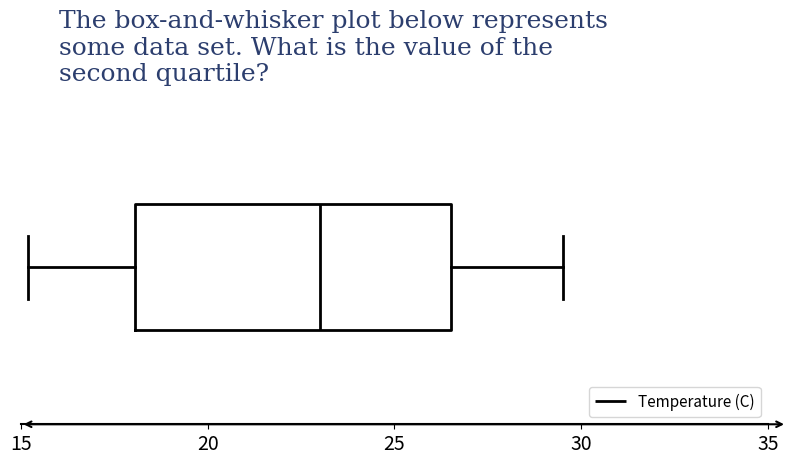

Where does the right whisker of the box end on the x-axis? The values are not printed on the chart, so give them approximately, as read against the axis.

29.5